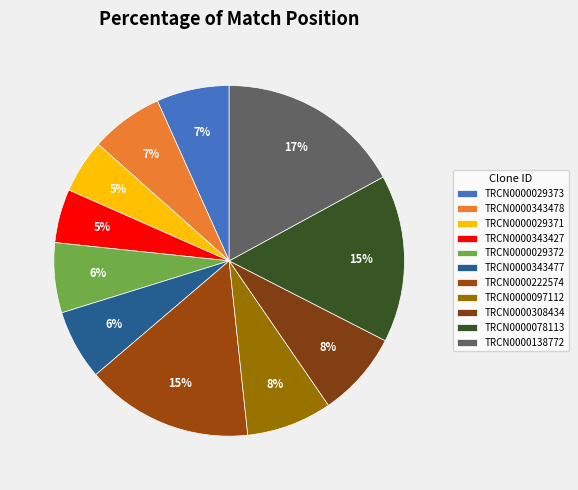

The TRCN0000029371 slice represents 5% of the pie. True or false?

True